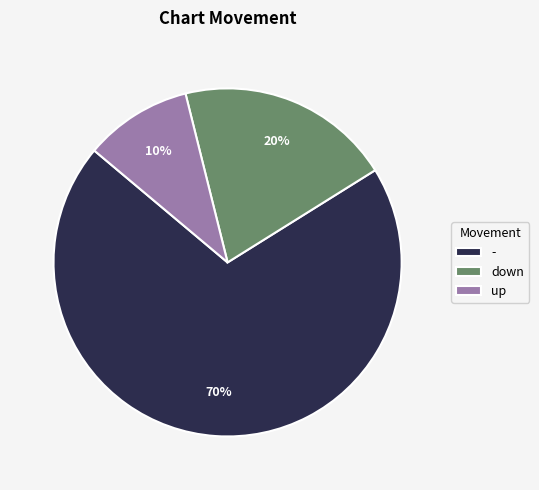

Count the number of slices in the pie.

3